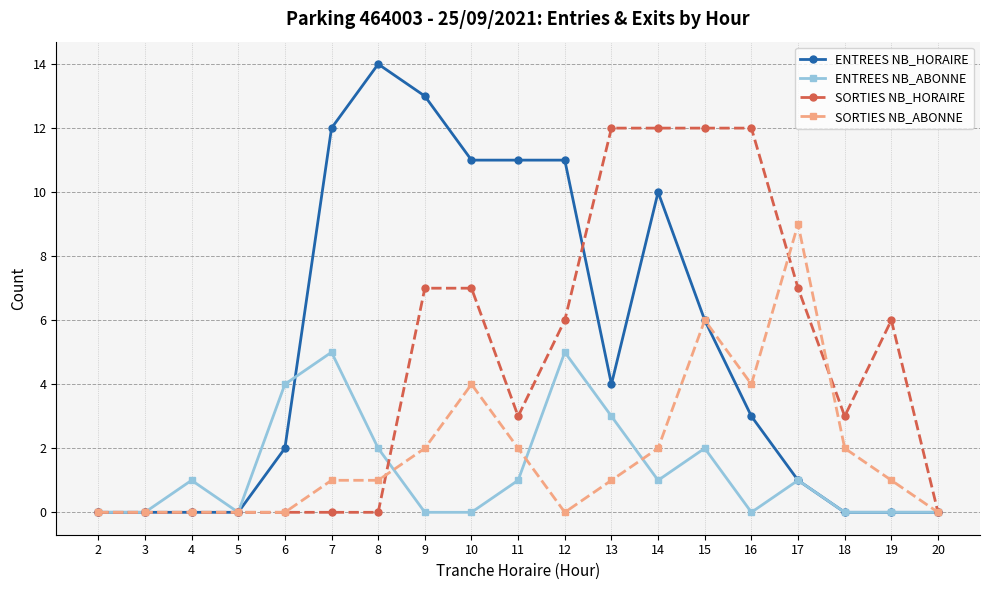

How many categories are shown in the chart?

19